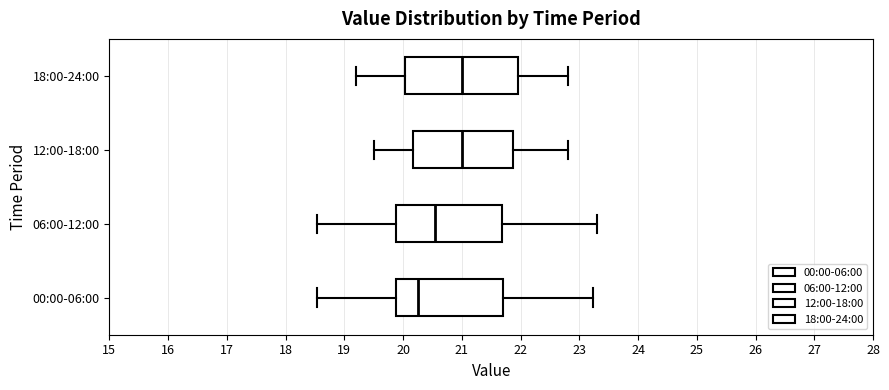

Reading bottom to top, transcribe this box plot: for each box, give where its median line is, the range the box spans, and where its two whiskers end, as read against the x-axis. The values are not printed on the chart, so give them approximately, as read against the axis.

00:00-06:00: median 20.3, box 19.9 to 21.7, whiskers 18.5 to 23.2
06:00-12:00: median 20.5, box 19.9 to 21.7, whiskers 18.5 to 23.3
12:00-18:00: median 21.0, box 20.2 to 21.9, whiskers 19.5 to 22.8
18:00-24:00: median 21.0, box 20.0 to 22.0, whiskers 19.2 to 22.8